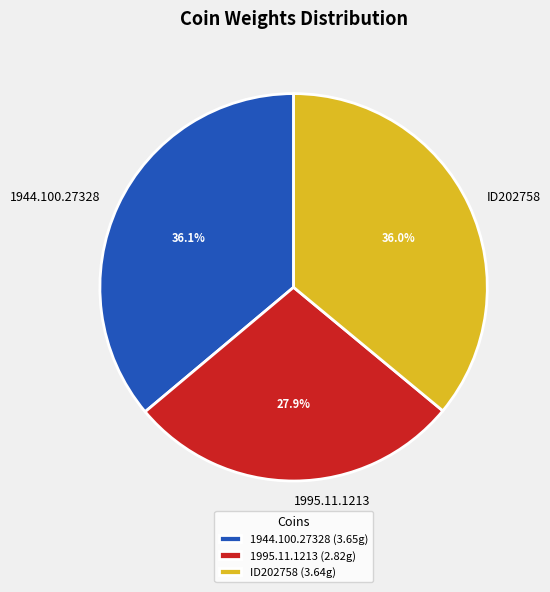

Does 1995.11.1213 account for over 50% of the chart?

No